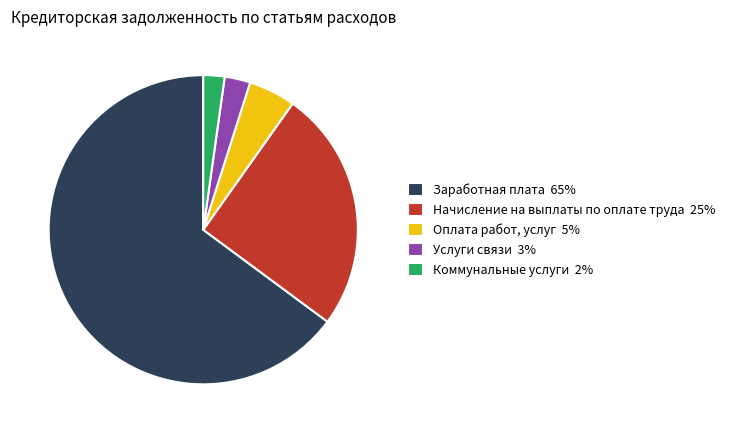

Between Начисление на выплаты по оплате труда 25% and Оплата работ, услуг 5%, which is larger?

Начисление на выплаты по оплате труда 25%